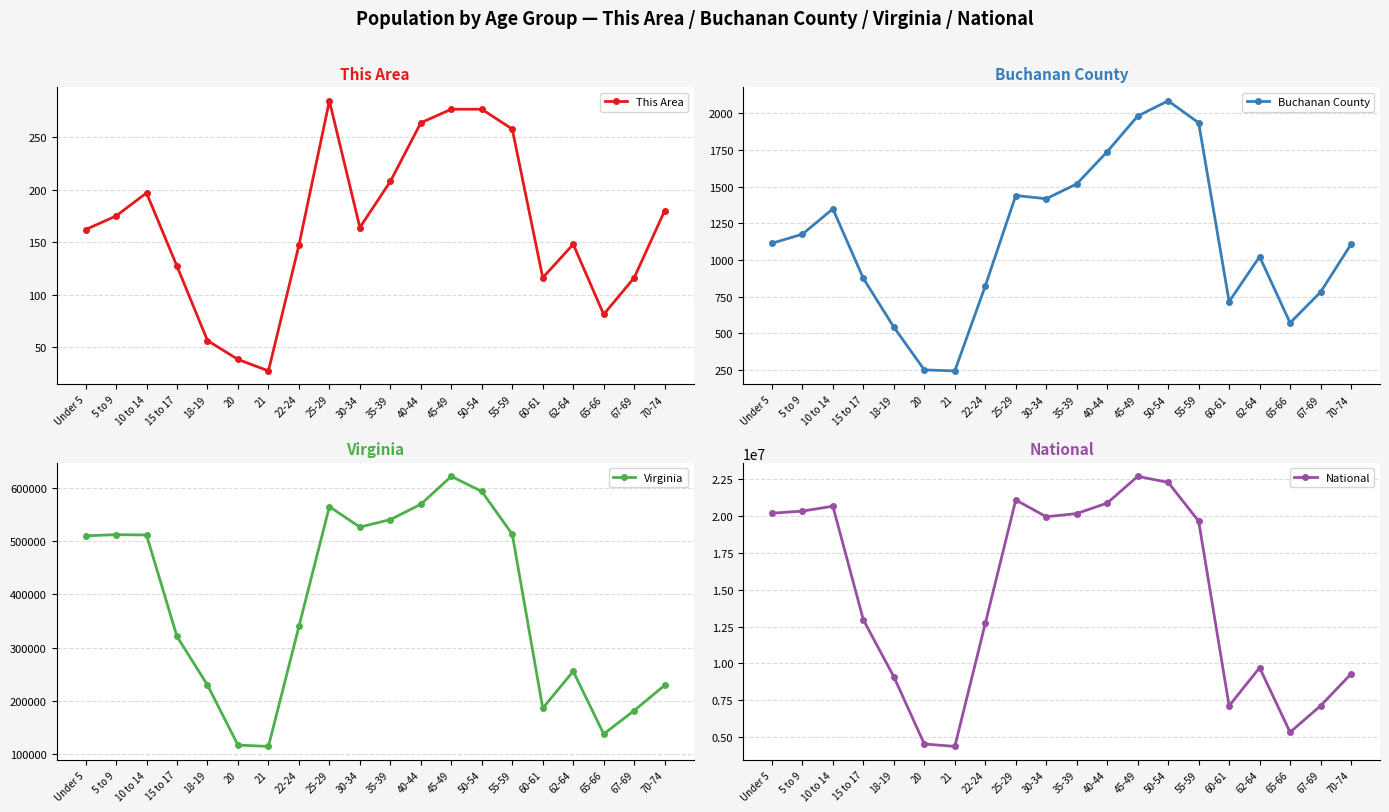

What is the label of the 18th point from the left?

65-66